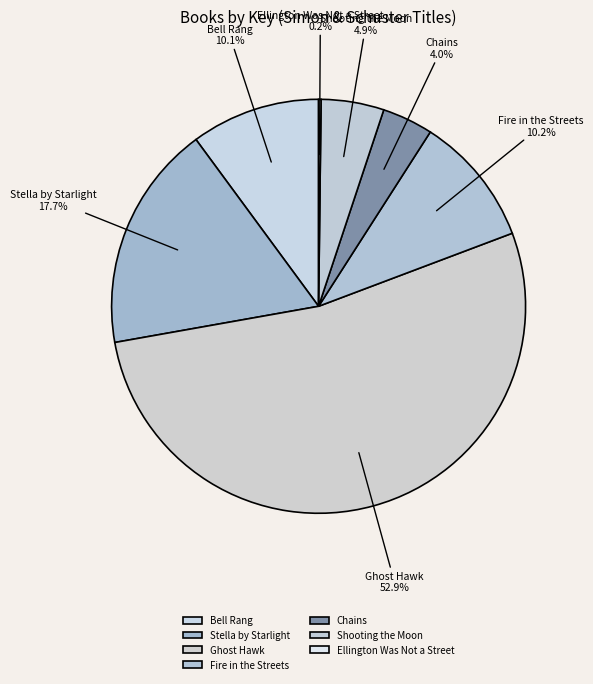

How much of the chart is everything except Chains?

96.0%